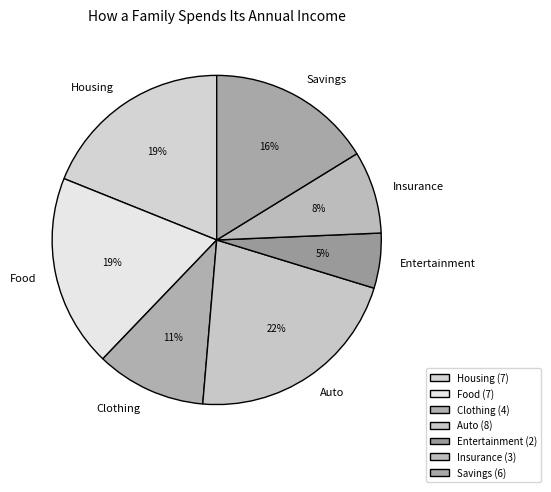

Which has a higher value, Housing or Entertainment?

Housing